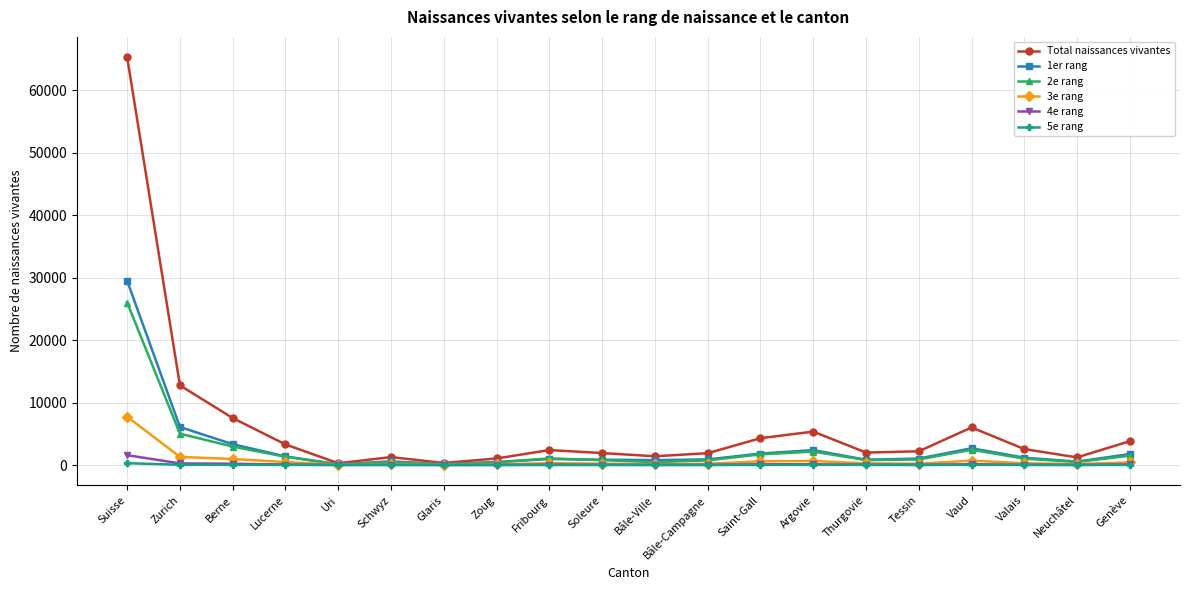

What is the average value of the 3e rang series?

749